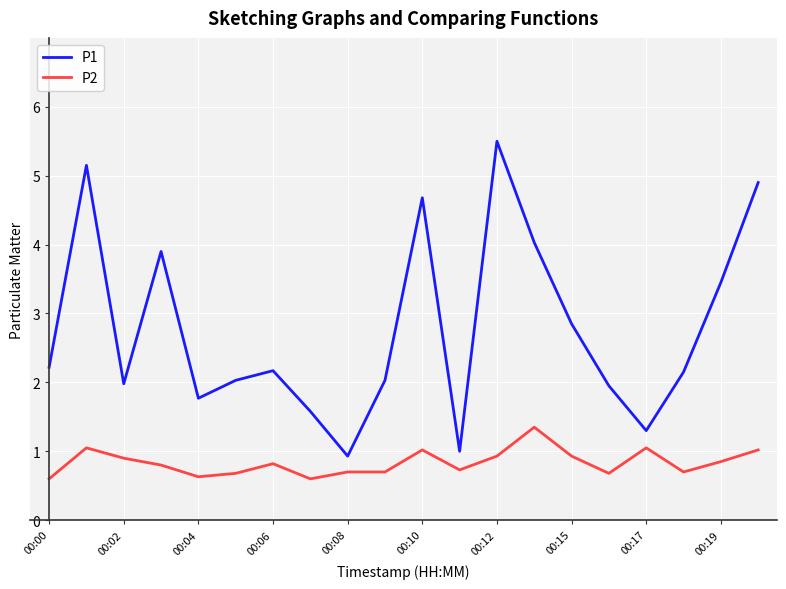

Rank the series by their average value, from lowest to highest.

P2, P1